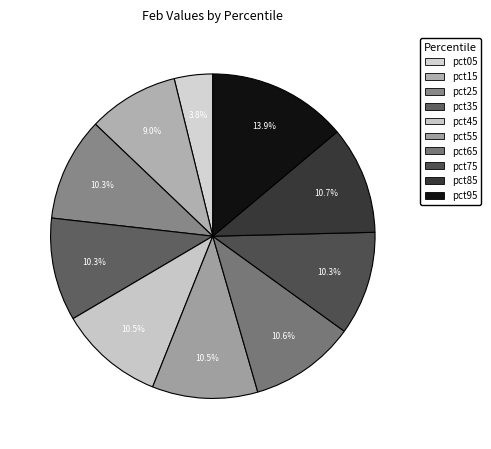

What percentage do pct95 and pct45 together represent?

24.4%